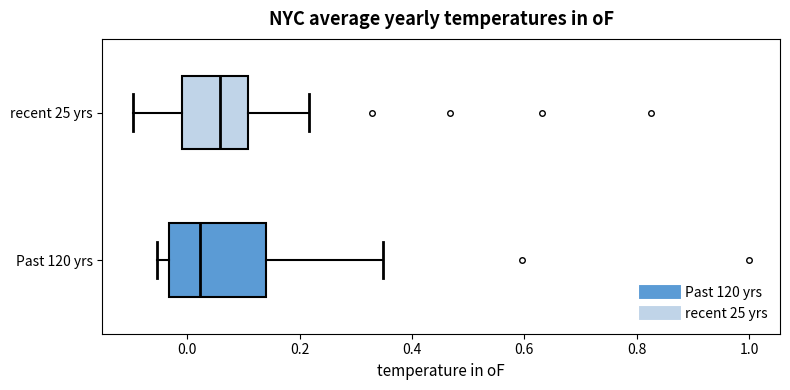

Which box is the widest, from its left edge to its right edge?

Past 120 yrs